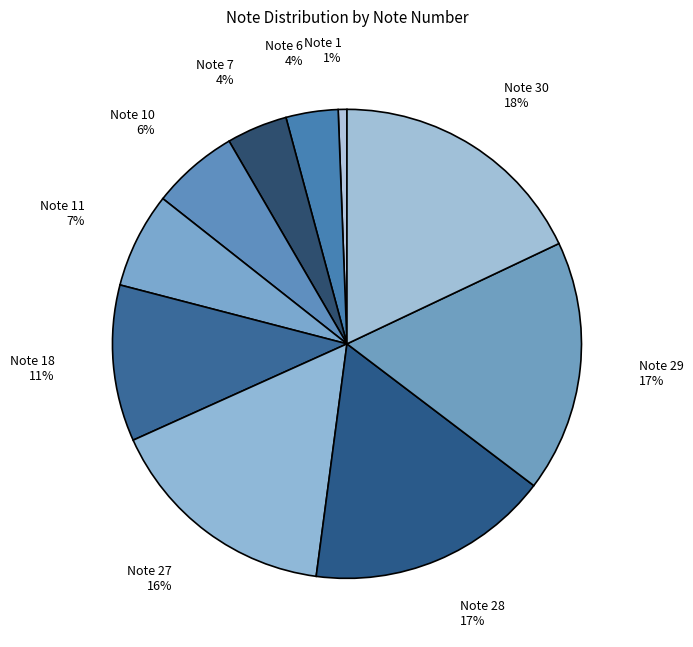

True or false: Note 10 accounts for 12% of the total.

False